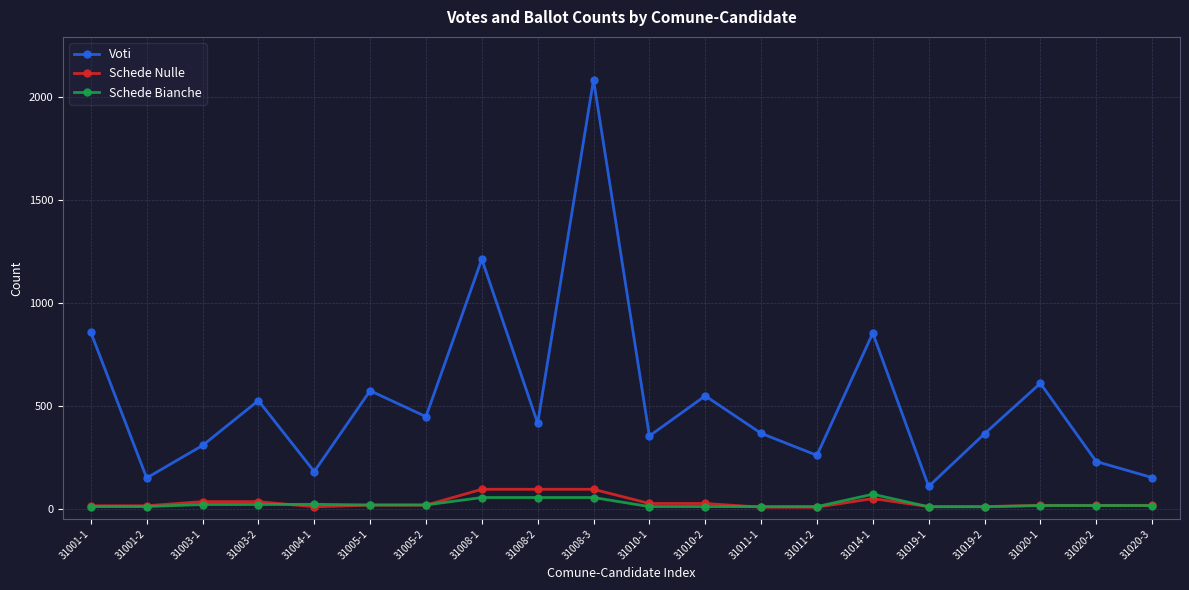

How many categories are shown in the chart?

20